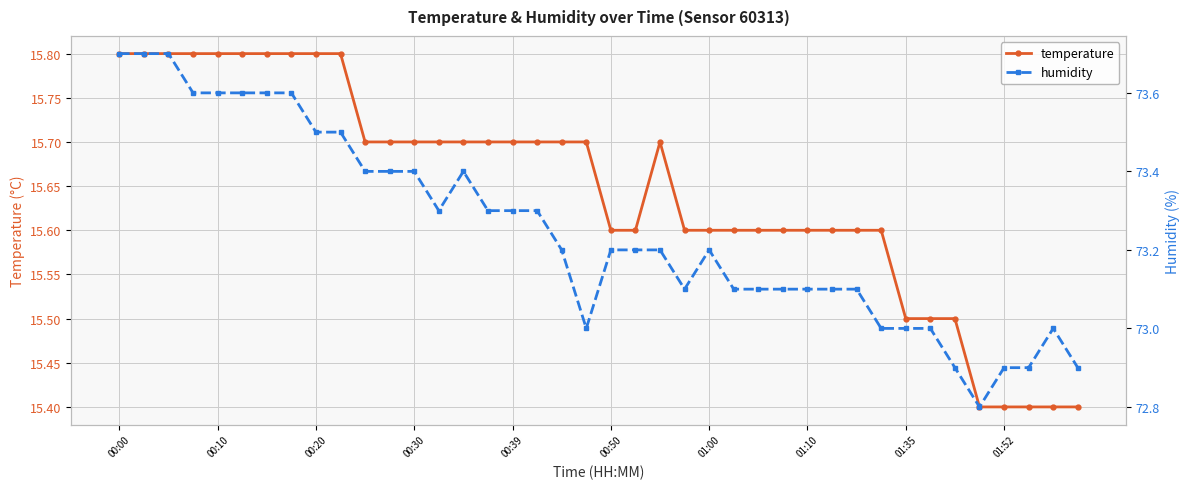

The value of temperature at 00:39 is 15.7. True or false?

True